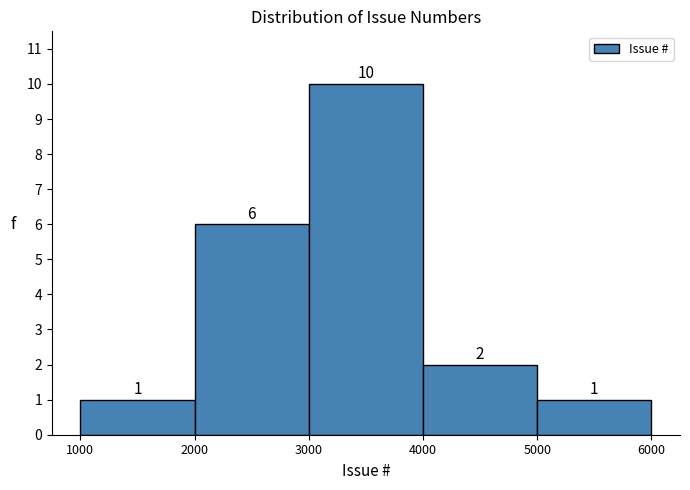

Over which range of the x-axis is the bar tallest?

3000 to 4000